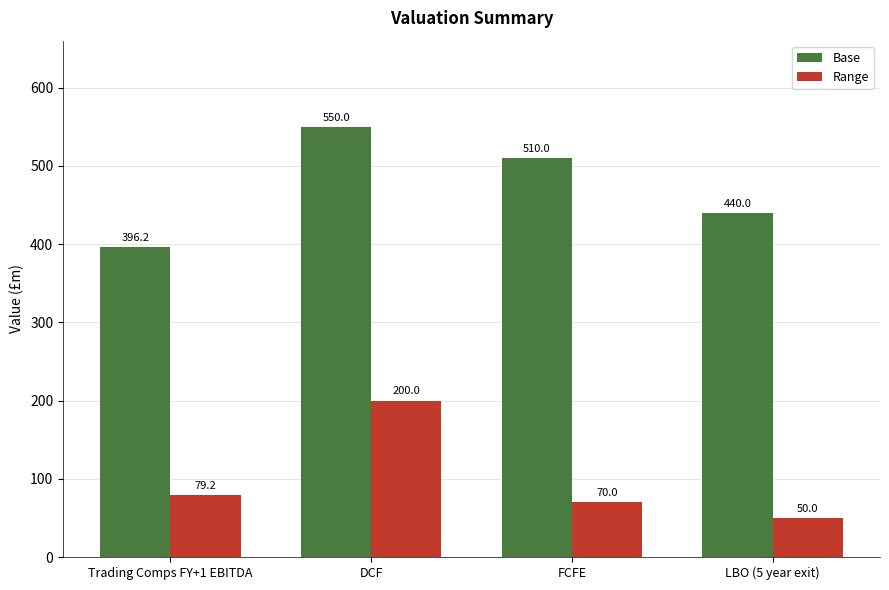

Which category has the lowest value across all series?

LBO (5 year exit)